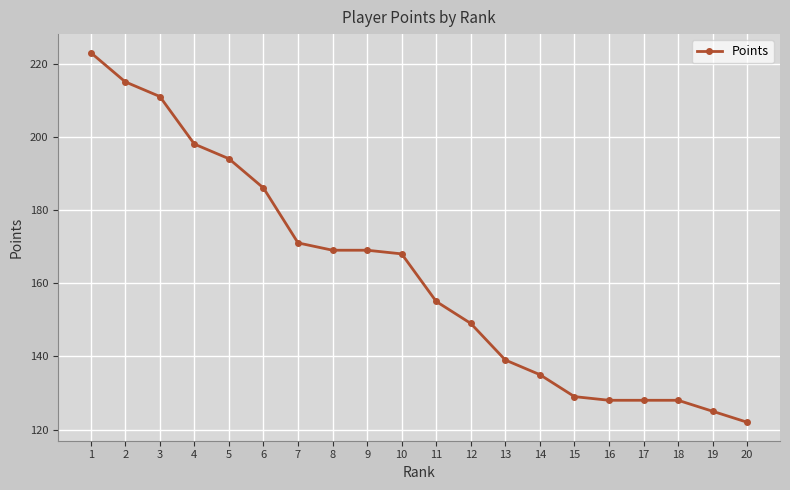

At which category does the chart reach its peak across all series?

1